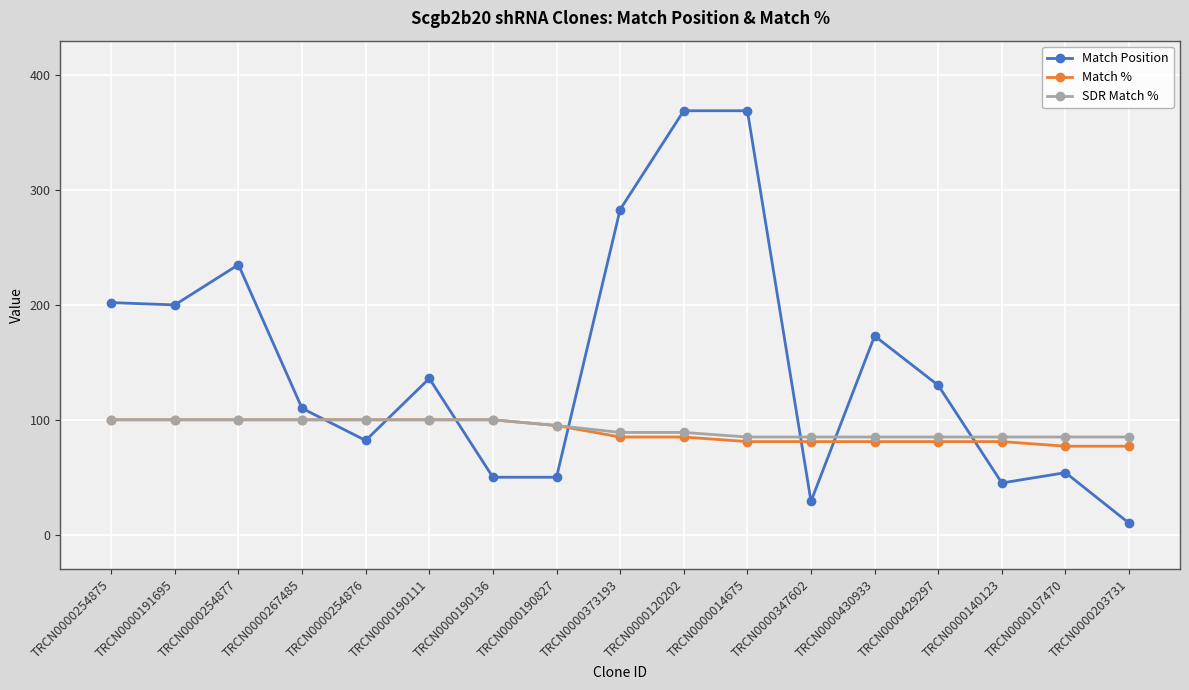

What is the label of the 6th point from the right?

TRCN0000347602